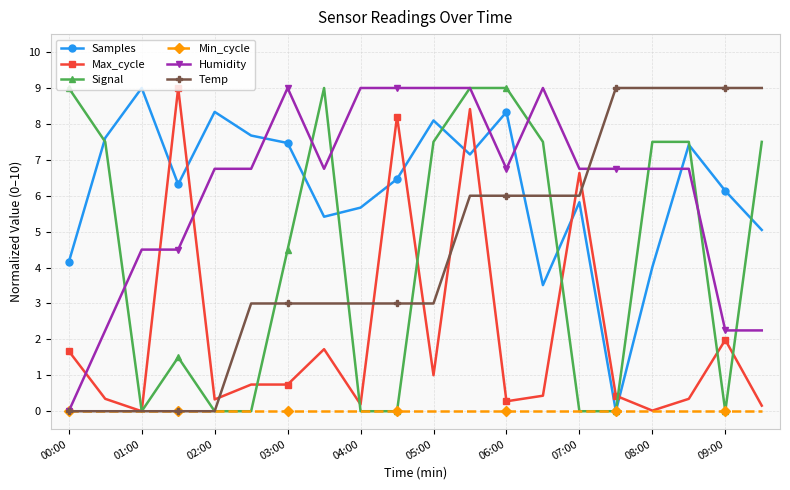

What is the value of the Signal point at the 13th from the left?

9.0